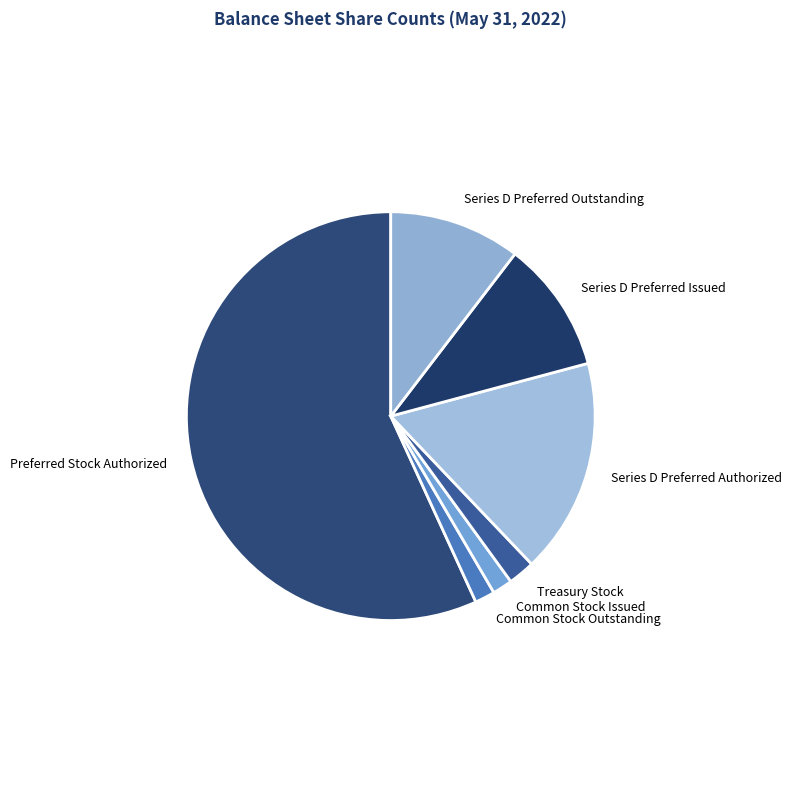

Is the sum of Preferred Stock Authorized and Common Stock Outstanding greater than half?

Yes